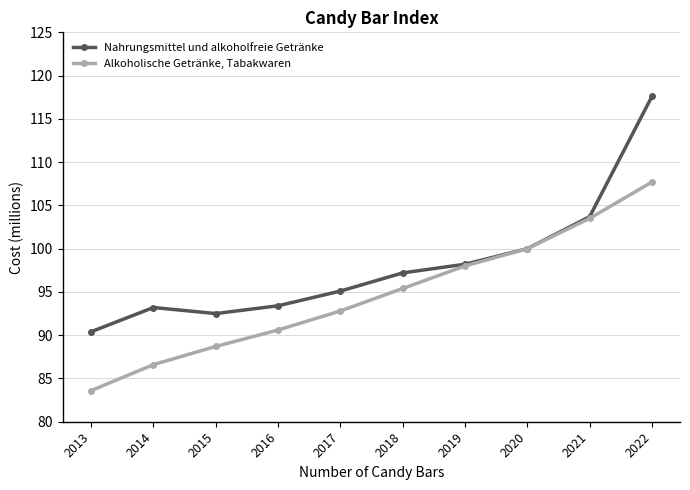

What are all the series names shown in the legend?

Nahrungsmittel und alkoholfreie Getränke, Alkoholische Getränke, Tabakwaren